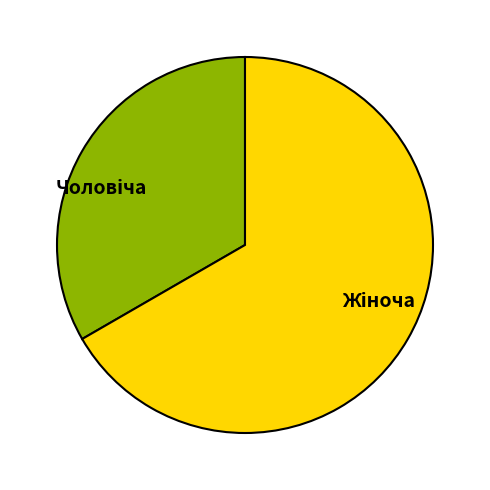

Does any single category account for the majority?

Yes